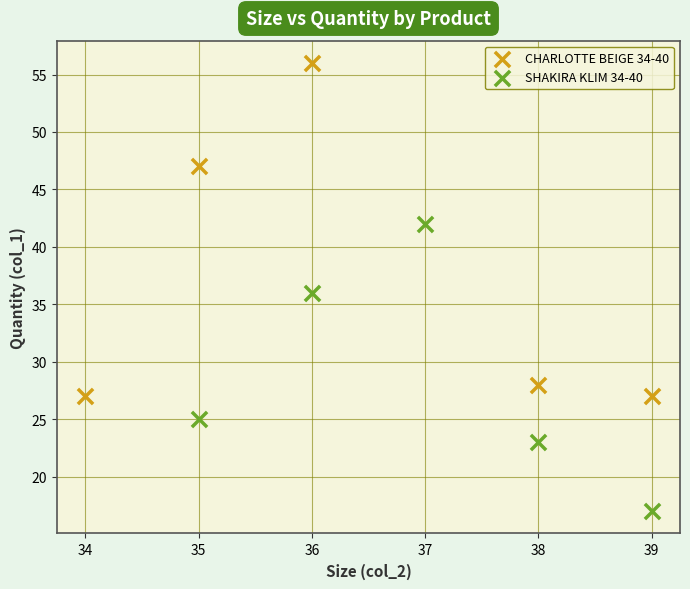

Which series contains the lowest Y value?

SHAKIRA KLIM 34-40